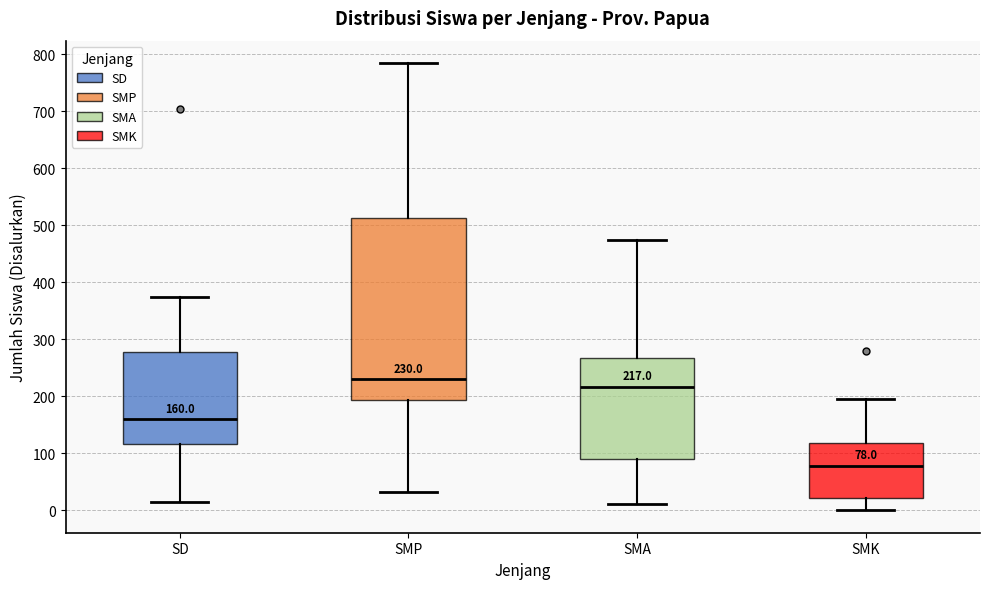

Comparing the boxes themselves (not the whiskers), which one is the tallest?

SMP